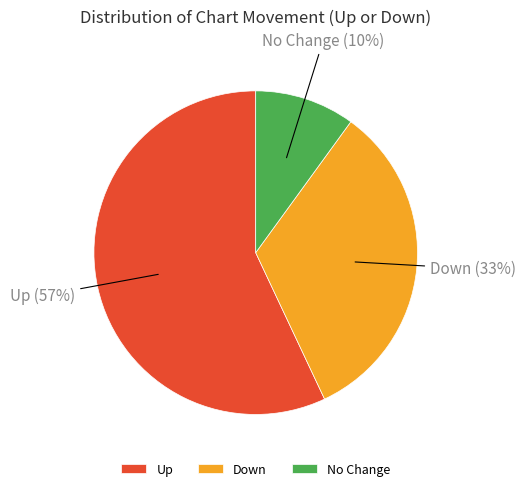

To the nearest percent, what percentage of the pie is No Change (10%)?

10%